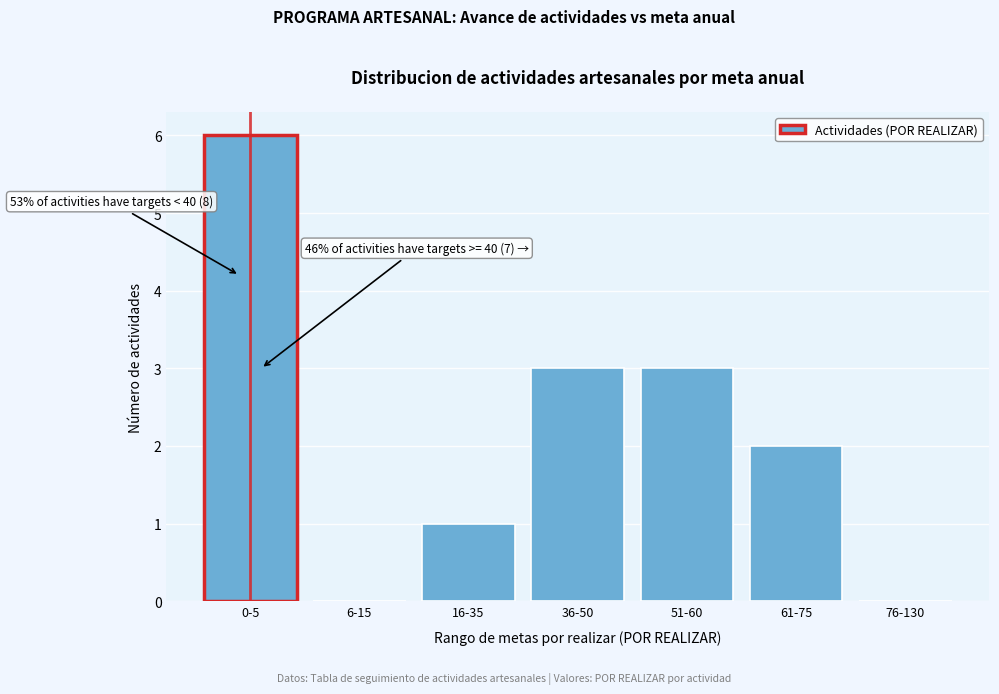

Reading left to right, transcribe all the data shown in this chart.

0-5=6	6-15=0	16-35=1	36-50=3	51-60=3	61-75=2	76-130=0